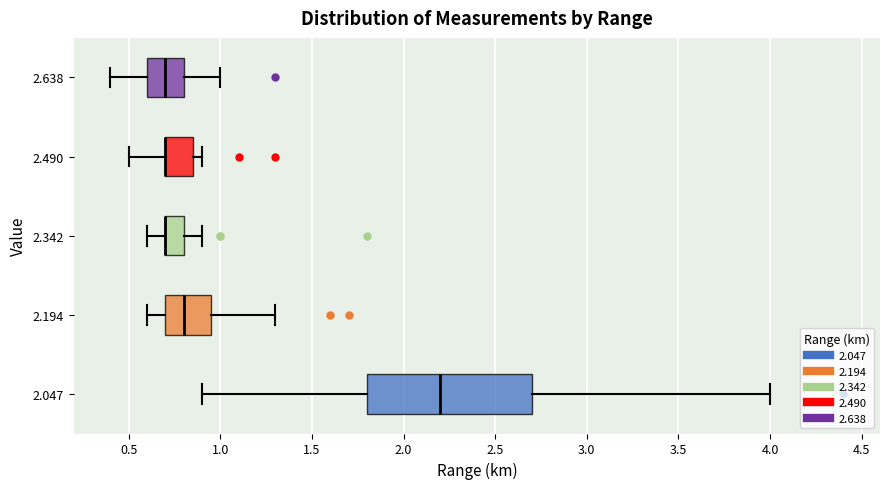

Reading bottom to top, transcribe this box plot: for each box, give where its median line is, the range the box spans, and where its two whiskers end, as read against the x-axis. The values are not printed on the chart, so give them approximately, as read against the axis.

2.047: median 2.20, box 1.80 to 2.70, whiskers 0.90 to 4.00
2.194: median 0.80, box 0.70 to 0.95, whiskers 0.60 to 1.30
2.342: median 0.70 (drawn on the box's left edge), box 0.70 to 0.80, whiskers 0.60 to 0.90
2.490: median 0.70 (drawn on the box's left edge), box 0.70 to 0.85, whiskers 0.50 to 0.90
2.638: median 0.70, box 0.60 to 0.80, whiskers 0.40 to 1.00